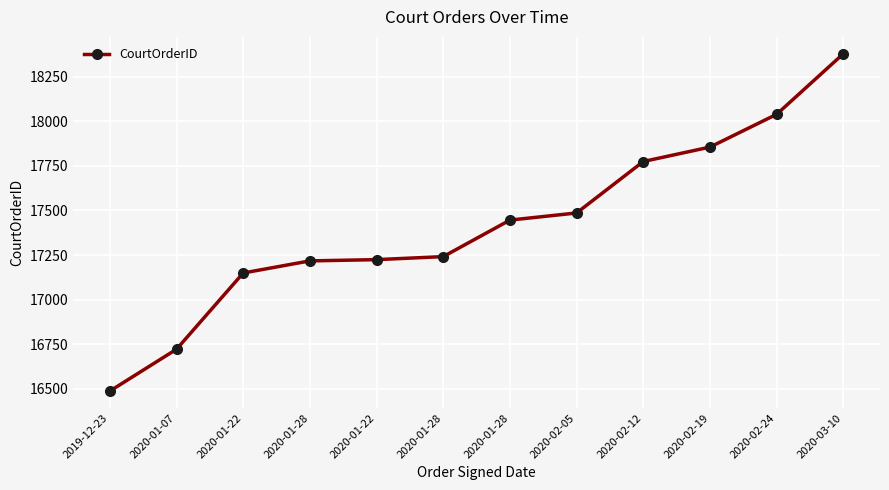

How many categories are shown in the chart?

12